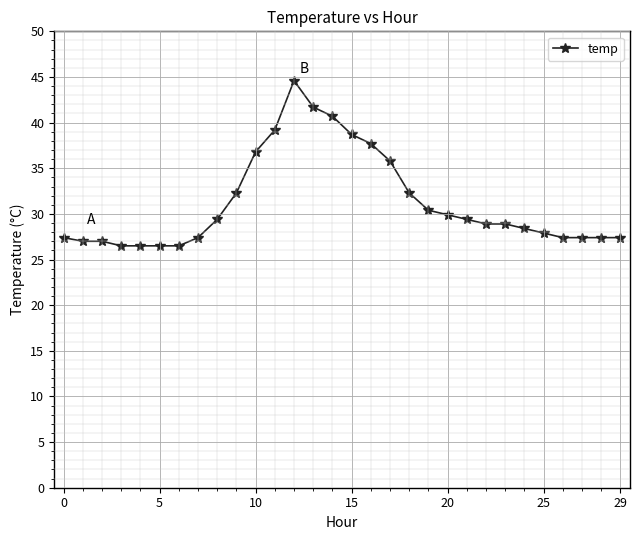

What is the value of the 3rd point from the left?

27.0